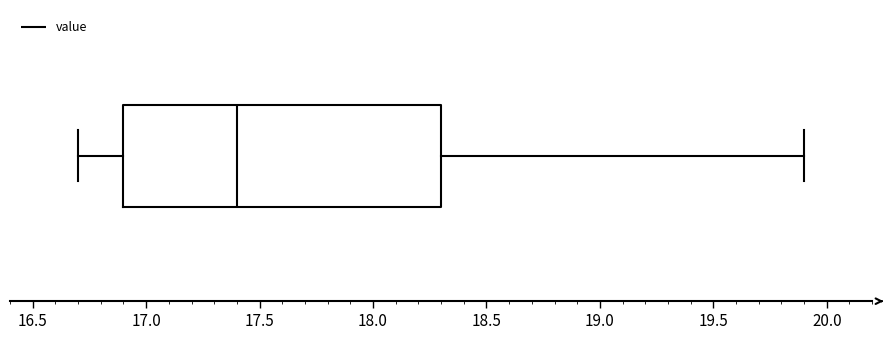

Read this box plot against the x-axis: the position of the median line, the range covered by the box, and the ends of both whiskers. The values are not printed on the chart, so give them approximately, as read against the axis.

median 17.4, box 16.9 to 18.3, whiskers 16.7 to 19.9